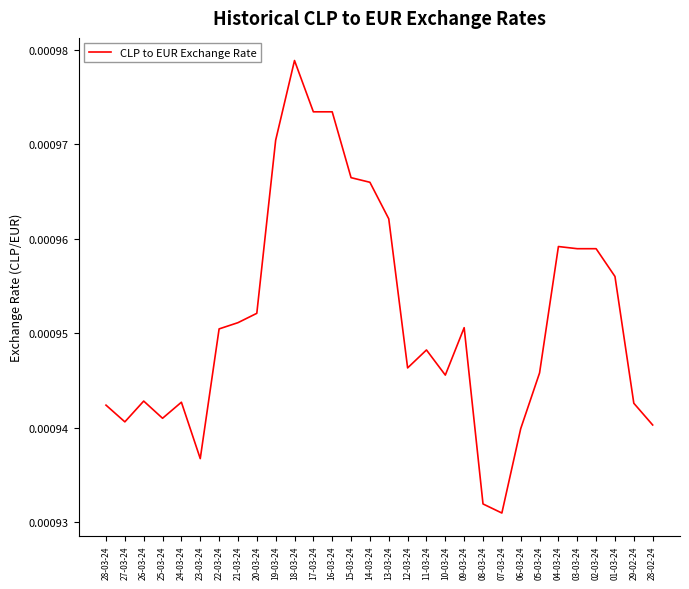

What position from the right is 04-03-24?

6